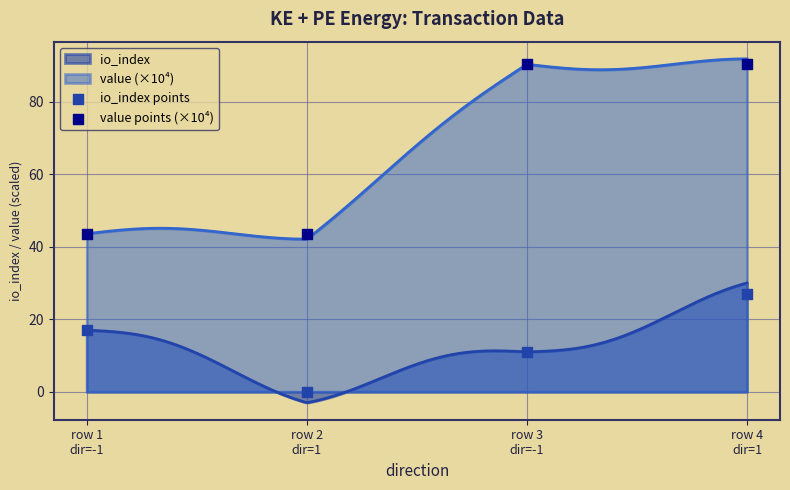

Which series has the largest total across all categories?

value points (×10⁴)